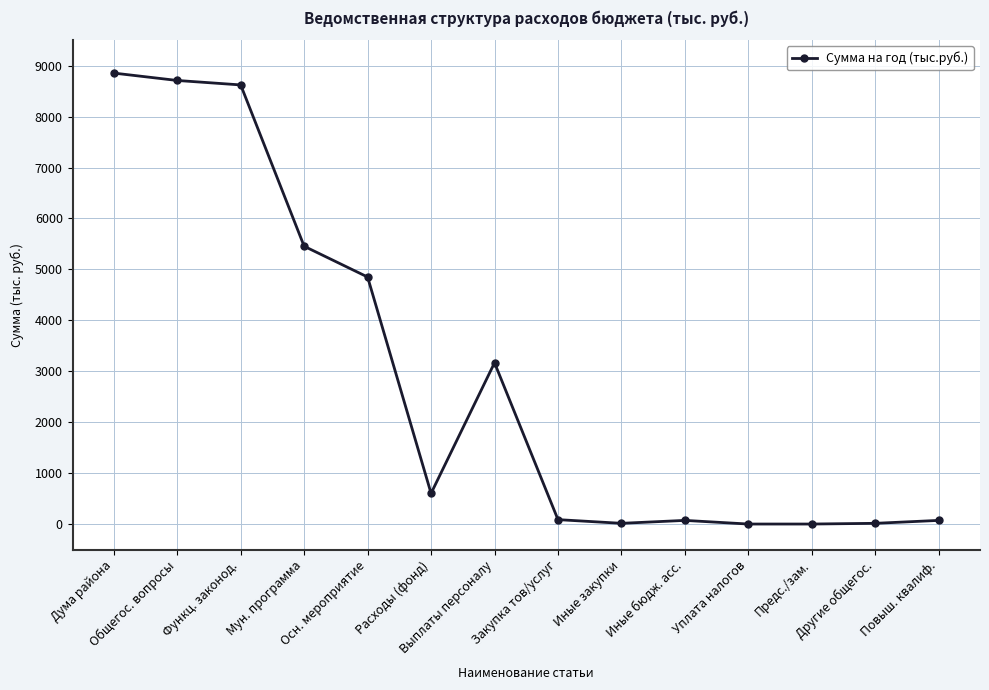

What is the greatest value displayed?

8854.1